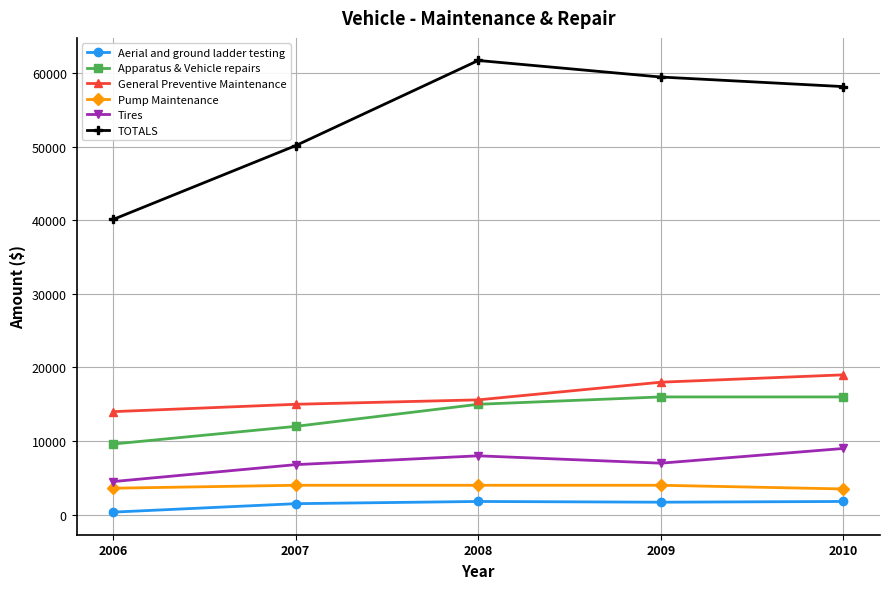

True or false: Pump Maintenance has more than 2 points higher than both neighbors.

False